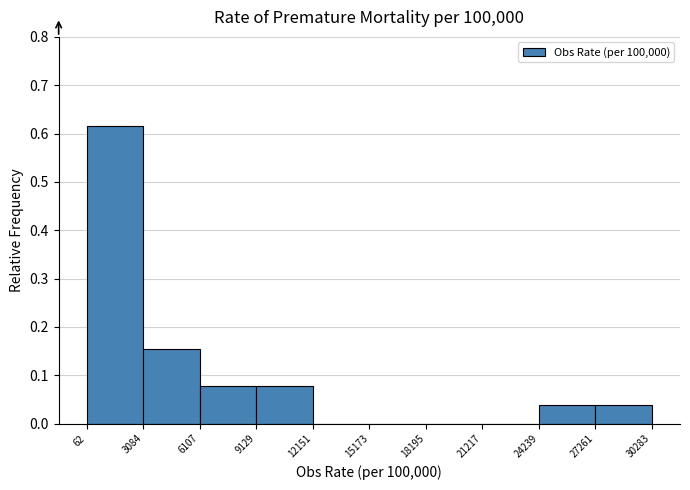

Over which range of the x-axis is the bar tallest?

62 to 3084